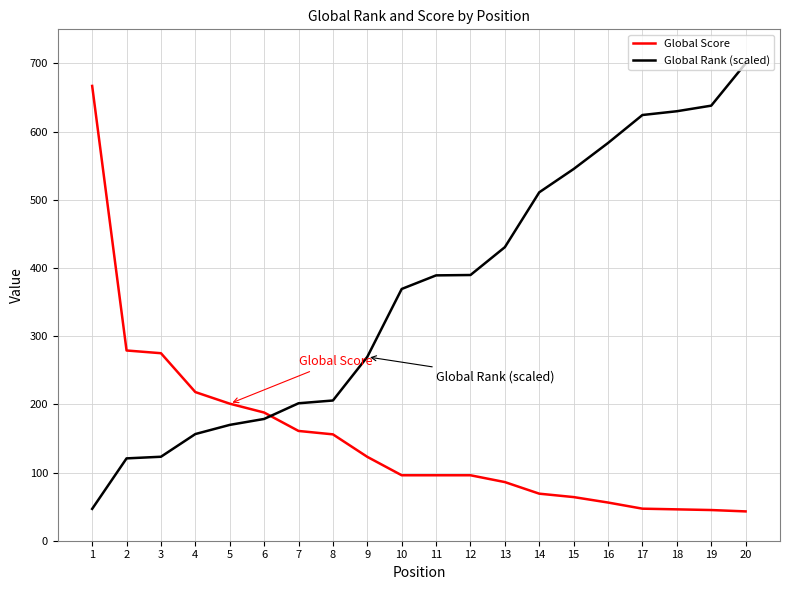

What is the spread (max minus min) of values at 1?

620.3